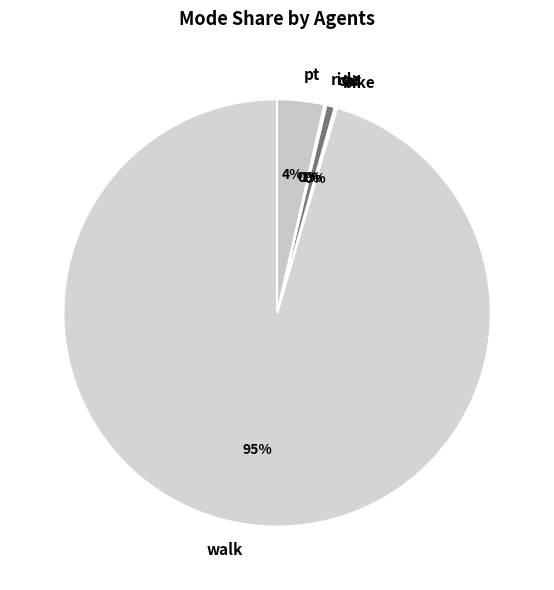

What is the largest slice in the pie chart?

walk